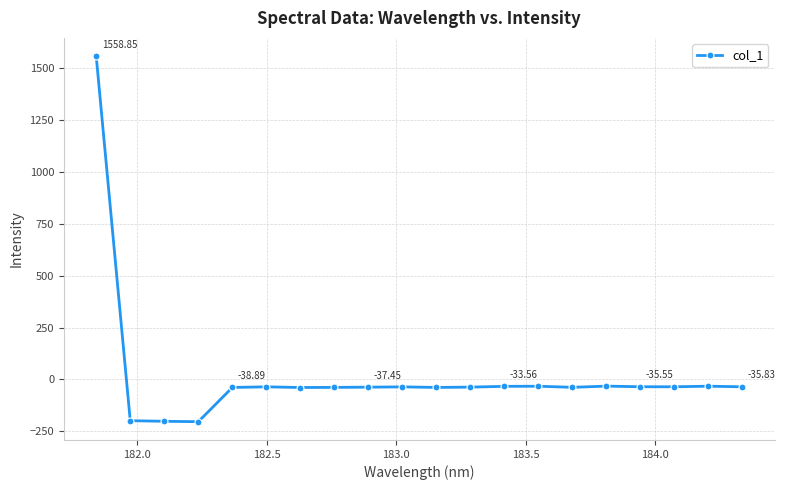

True or false: the data has more than 2 interior local peaks.

True